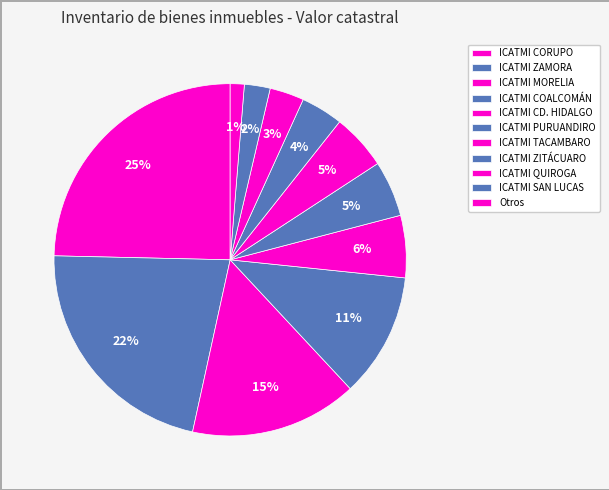

Count the number of slices in the pie.

11